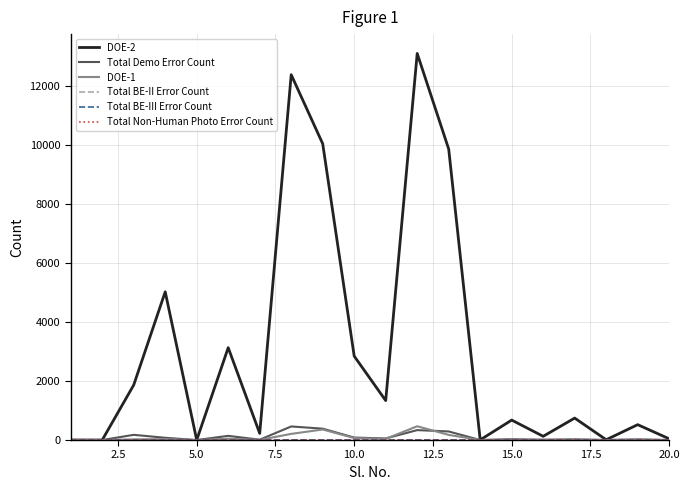

What is the maximum value shown in the chart?

13105